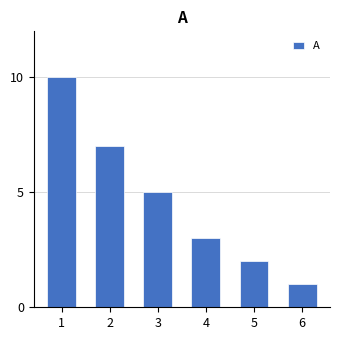

Is it true that the value at 4 is 3?

True